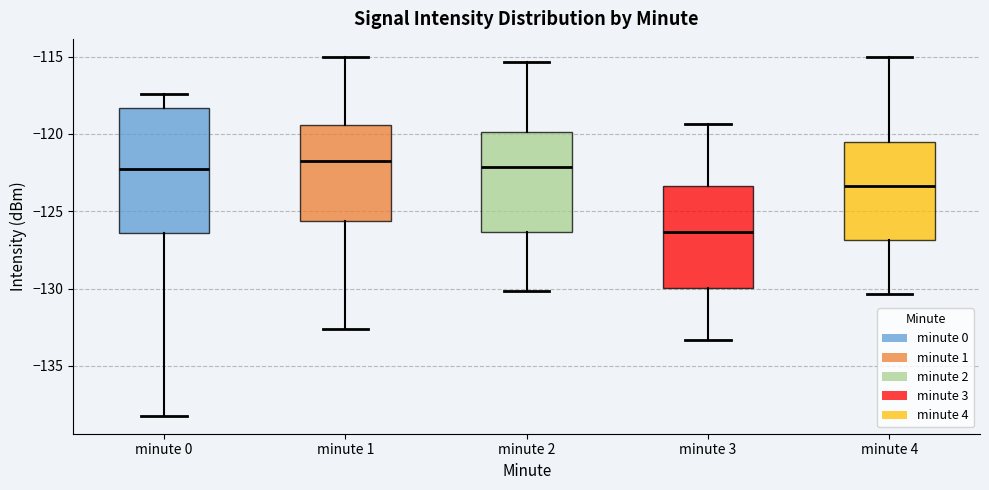

Which box has the lowest median line?

minute 3